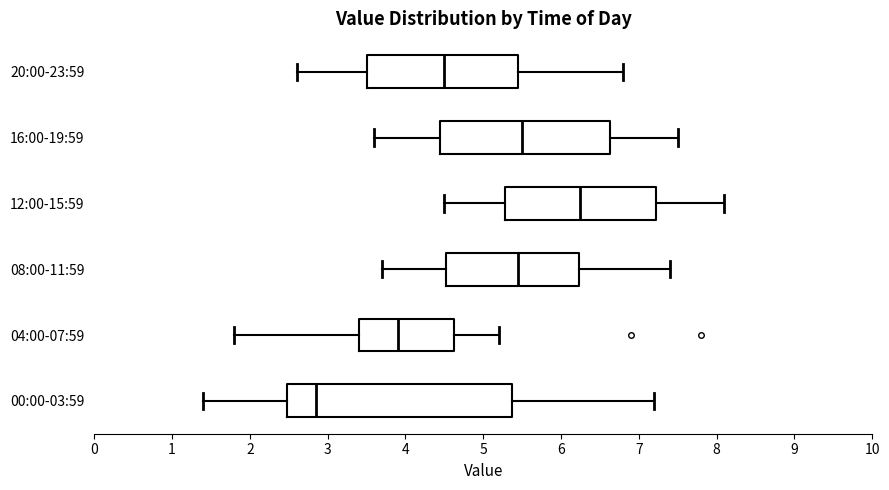

Reading bottom to top, read every box against the x-axis: the position of its median line, the range the box covers, and the ends of its whiskers. The values are not printed on the chart, so give them approximately, as read against the axis.

00:00-03:59: median 2.9, box 2.5 to 5.4, whiskers 1.4 to 7.2
04:00-07:59: median 3.9, box 3.4 to 4.6, whiskers 1.8 to 5.2
08:00-11:59: median 5.5, box 4.5 to 6.2, whiskers 3.7 to 7.4
12:00-15:59: median 6.3, box 5.3 to 7.2, whiskers 4.5 to 8.1
16:00-19:59: median 5.5, box 4.5 to 6.6, whiskers 3.6 to 7.5
20:00-23:59: median 4.5, box 3.5 to 5.5, whiskers 2.6 to 6.8